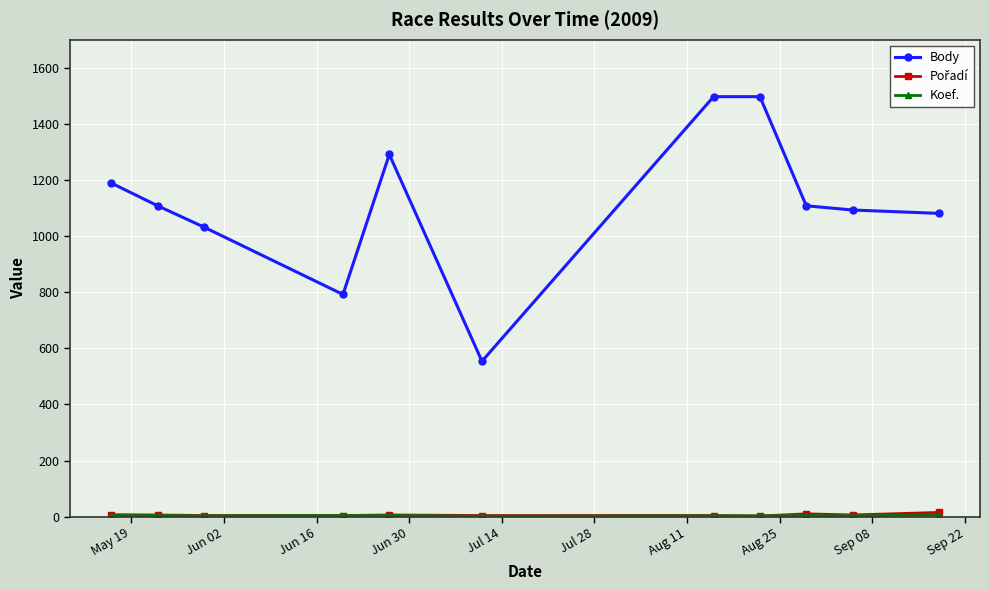

True or false: Body has more than 0 points higher than both neighbors.

True